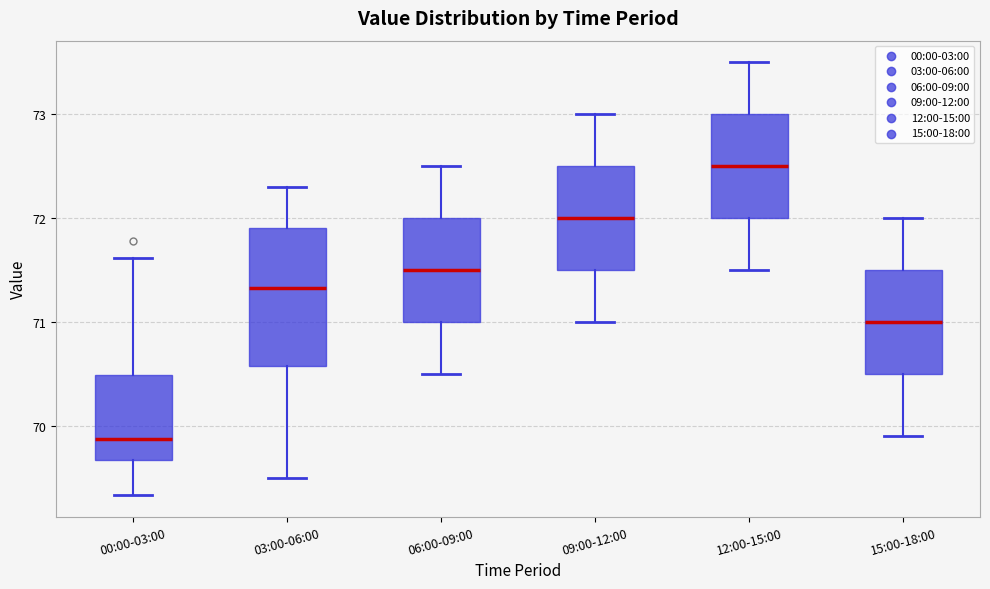

Which box is the tallest, from its lower edge to its upper edge?

03:00-06:00